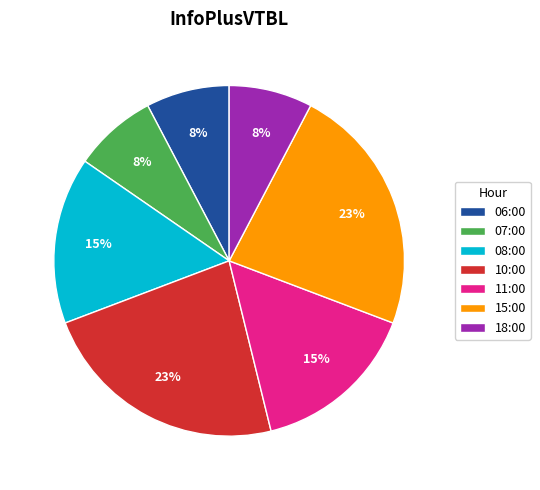

Is there any slice that represents more than half of the pie?

No